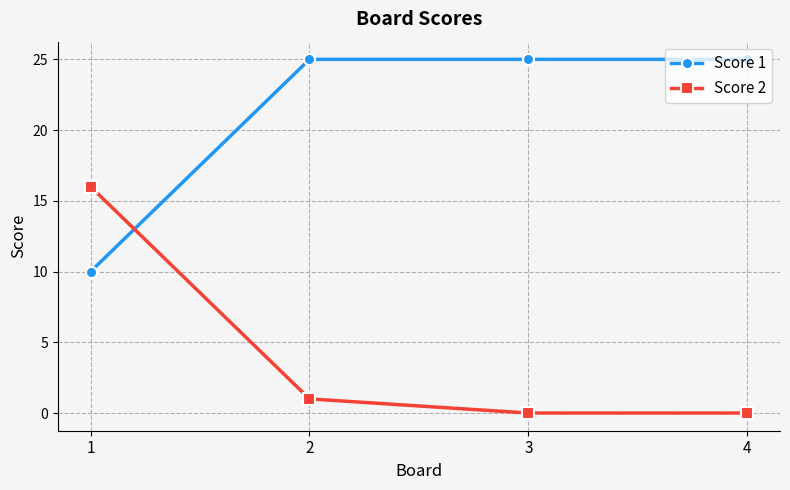

Where is Score 1 nearest to the value 17?

1